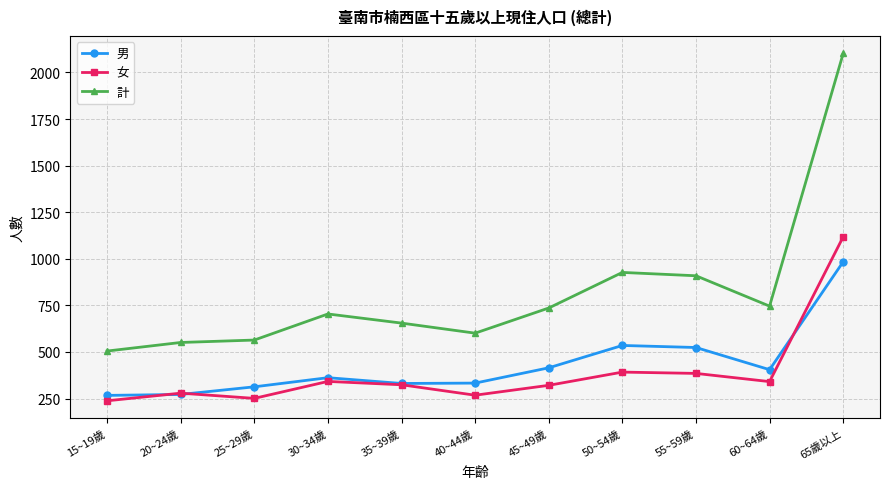

List the series in order of their peak value, lowest first.

男, 女, 計